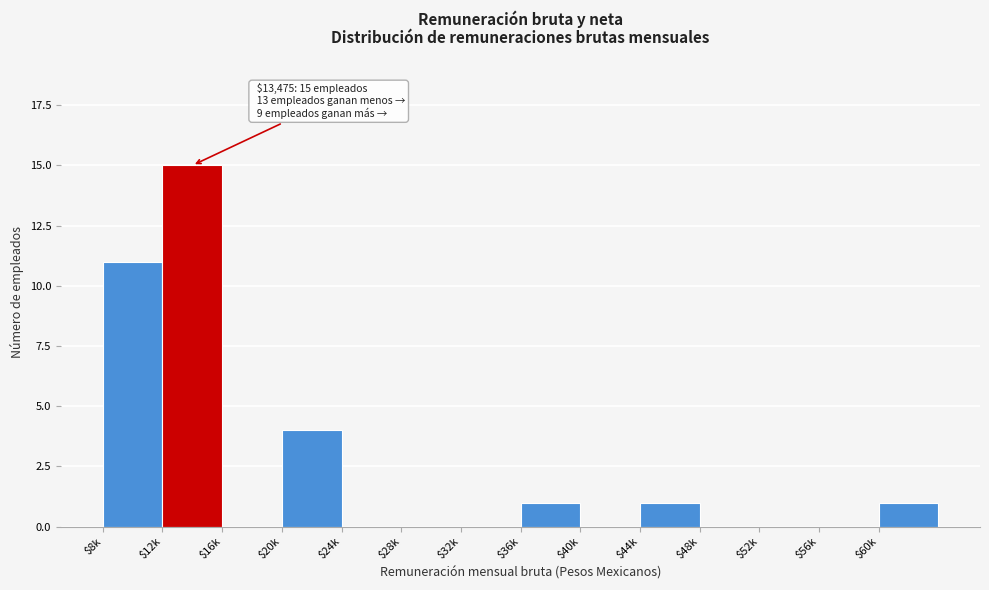

What is the sum of all values?

33